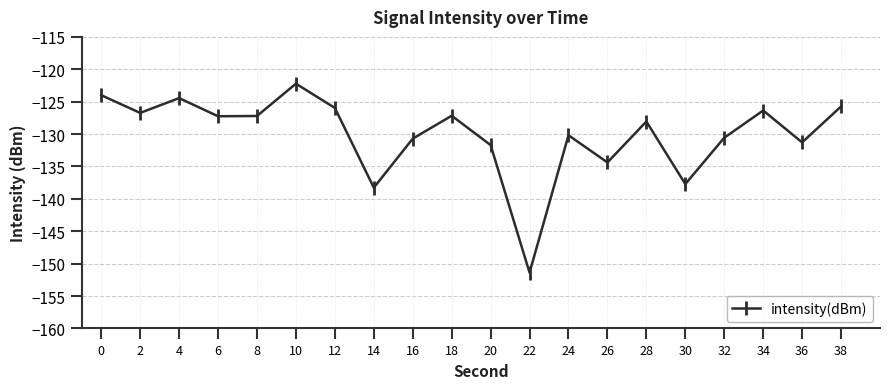

What is the average value?

-130.1